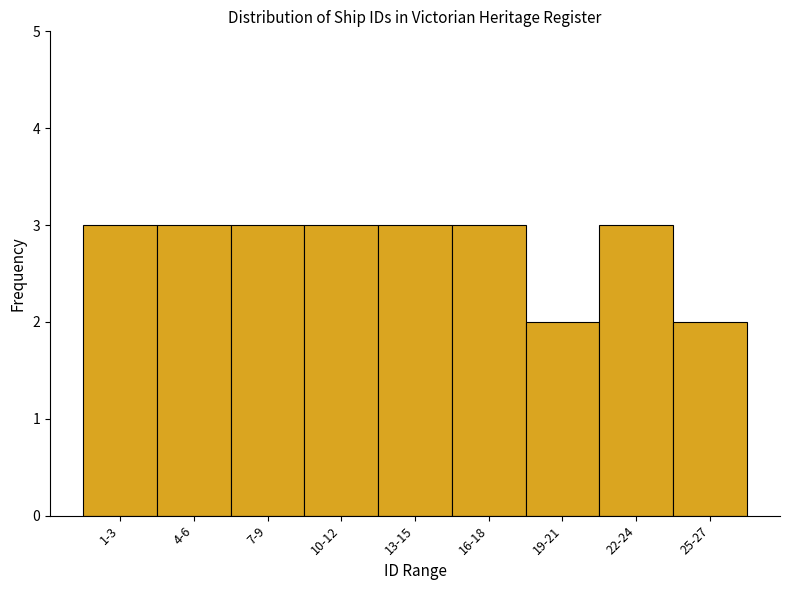

Reading left to right, transcribe all the data shown in this chart.

1-3=3	4-6=3	7-9=3	10-12=3	13-15=3	16-18=3	19-21=2	22-24=3	25-27=2